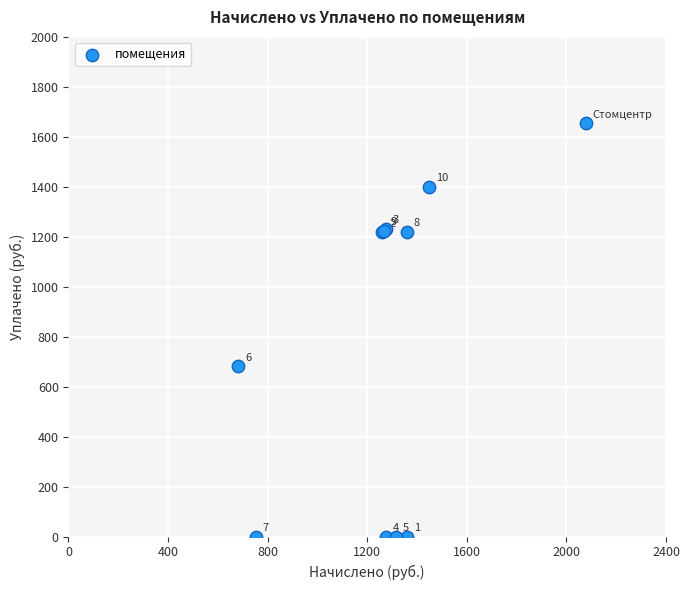

What Y value in the scatter plot is closest to 826?

680.7